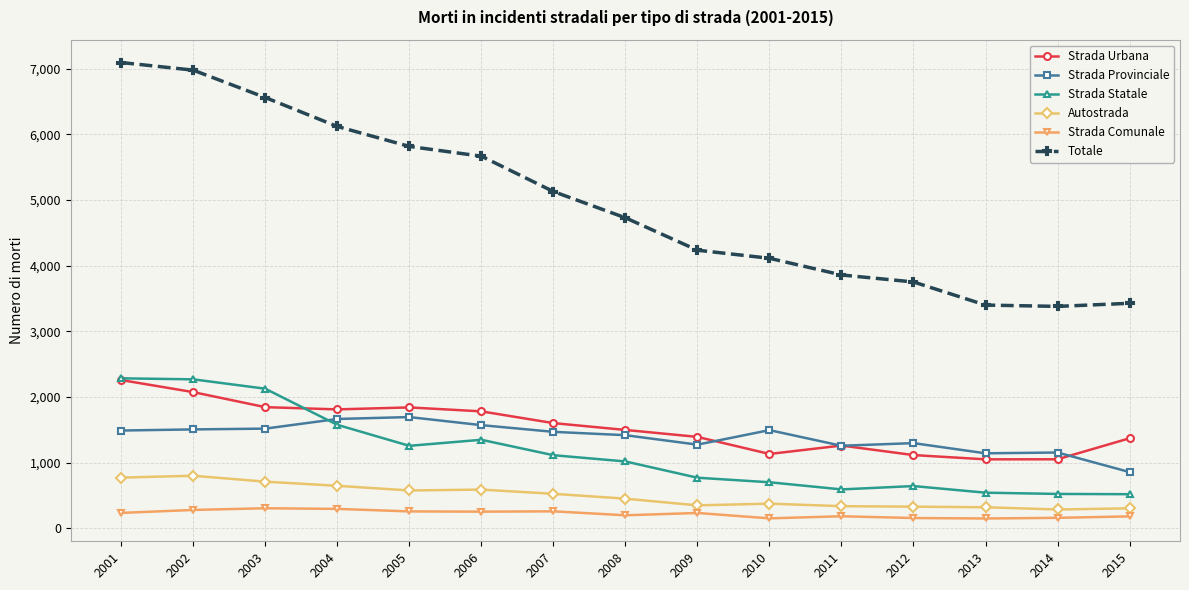

What is the highest value of the Strada Provinciale series?

1695